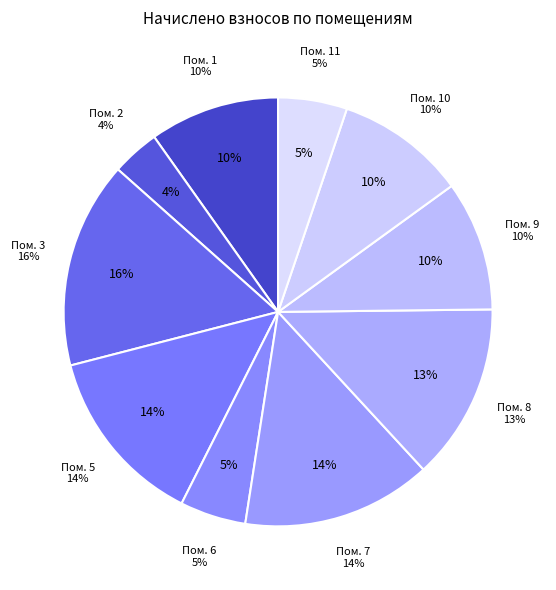

Which category has the biggest portion of the pie?

3